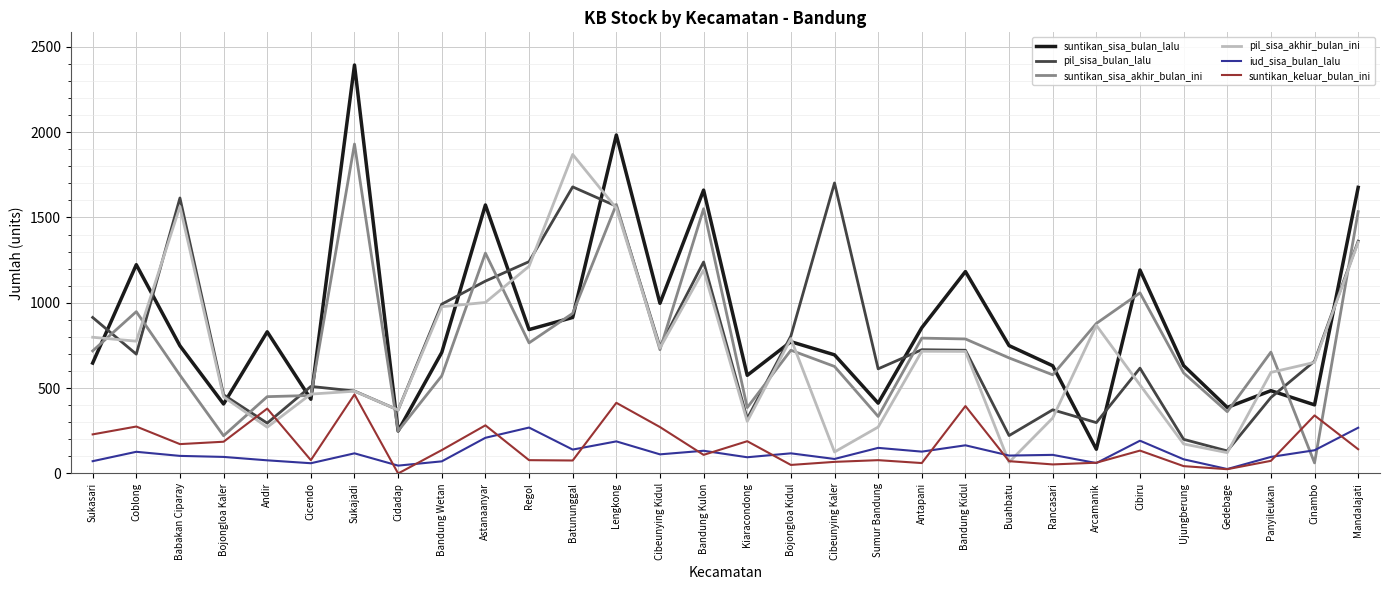

What position from the right is Ujungberung?

5